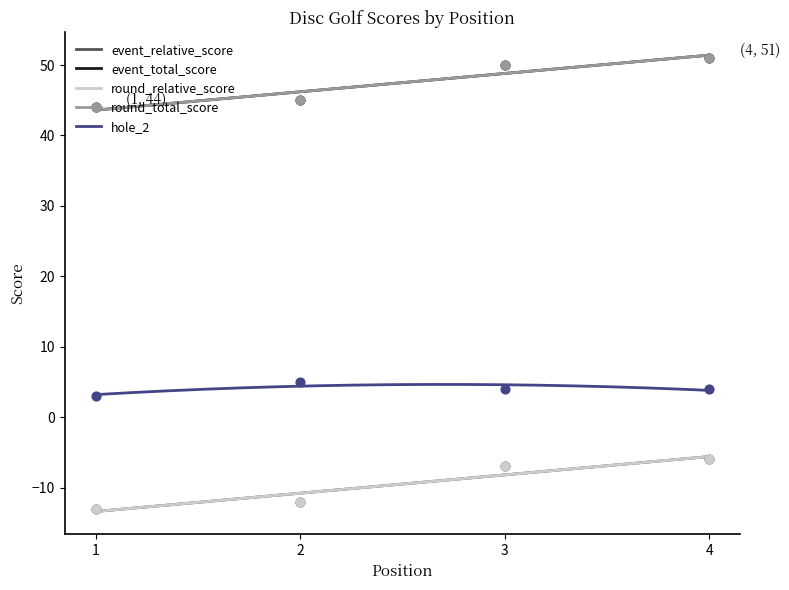

What are all the series names shown in the legend?

event_relative_score, event_total_score, round_relative_score, round_total_score, hole_2